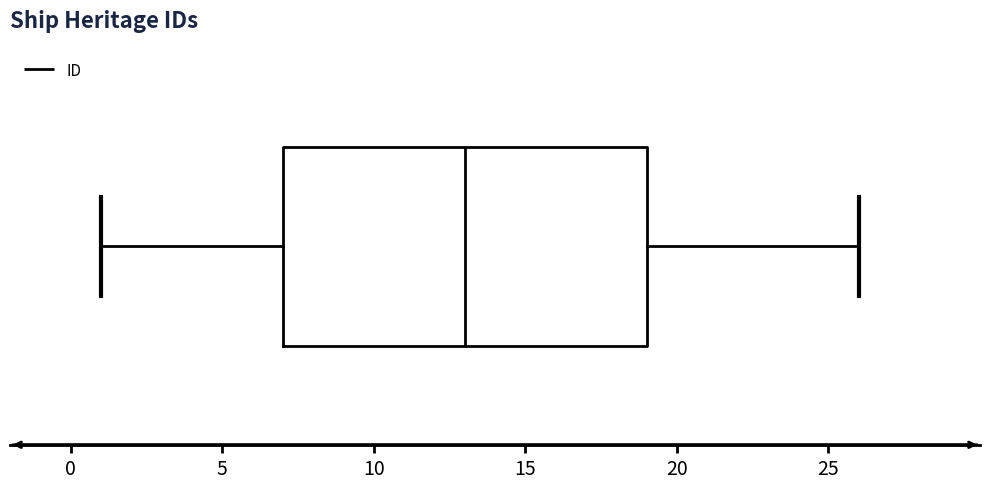

Read this box plot against the x-axis: the position of the median line, the range covered by the box, and the ends of both whiskers. The values are not printed on the chart, so give them approximately, as read against the axis.

median 13, box 7 to 19, whiskers 1 to 26